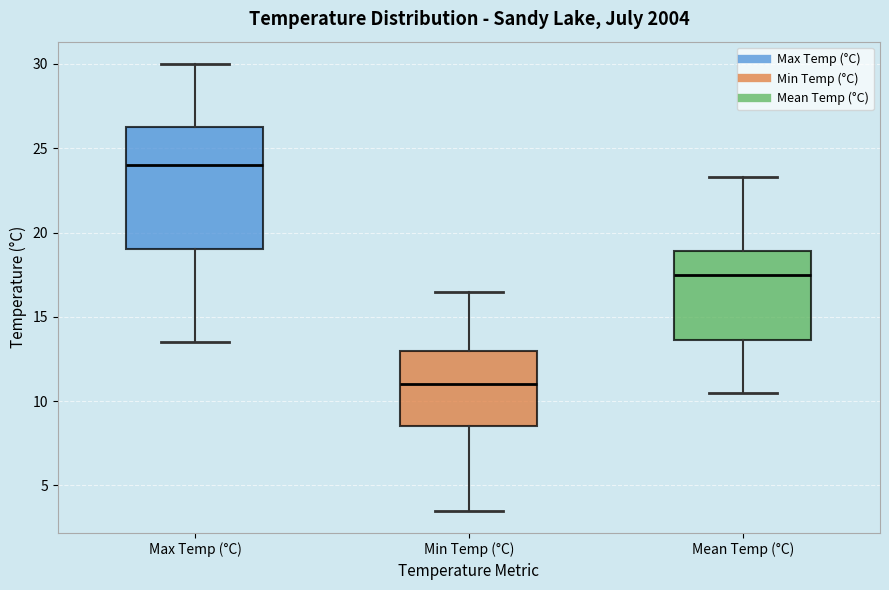

Which box's median line is the lowest?

Min Temp (°C)